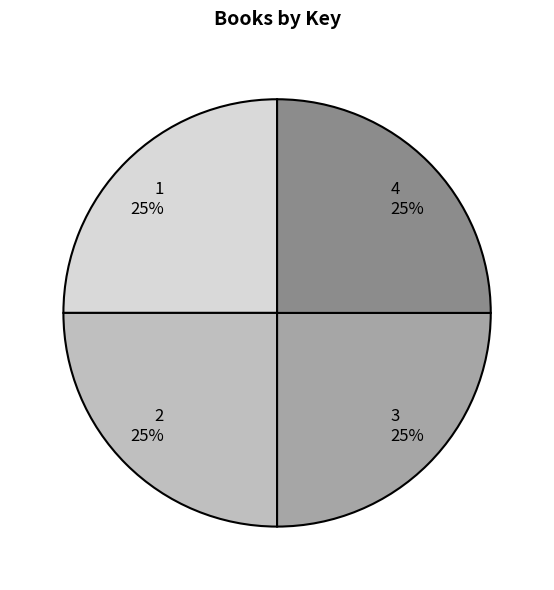

How many segments does this pie chart have?

4